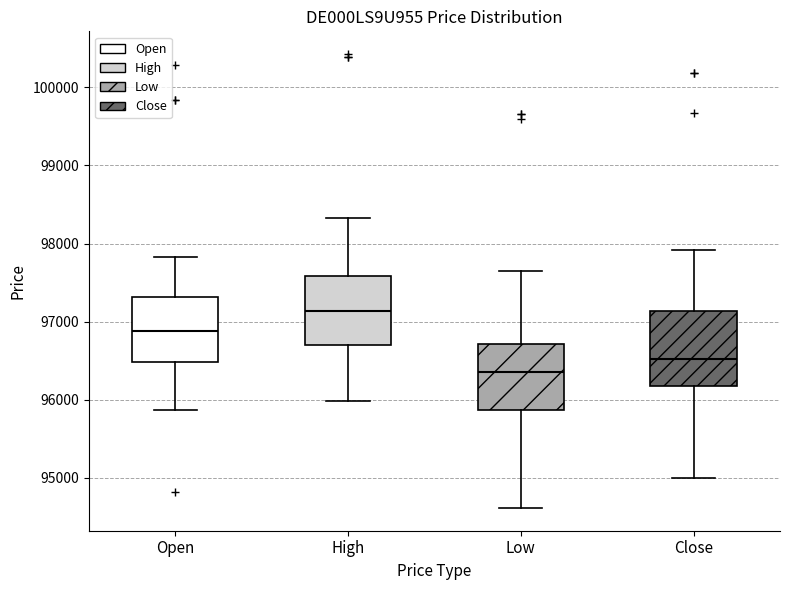

Reading left to right, read every box against the y-axis: the position of its median line, the range the box covers, and the ends of its whiskers. The values are not printed on the chart, so give them approximately, as read against the axis.

Open: median 96900, box 96500 to 97300, whiskers 95900 to 97800
High: median 97100, box 96700 to 97600, whiskers 96000 to 98300
Low: median 96400, box 95900 to 96700, whiskers 94600 to 97700
Close: median 96500, box 96200 to 97100, whiskers 95000 to 97900